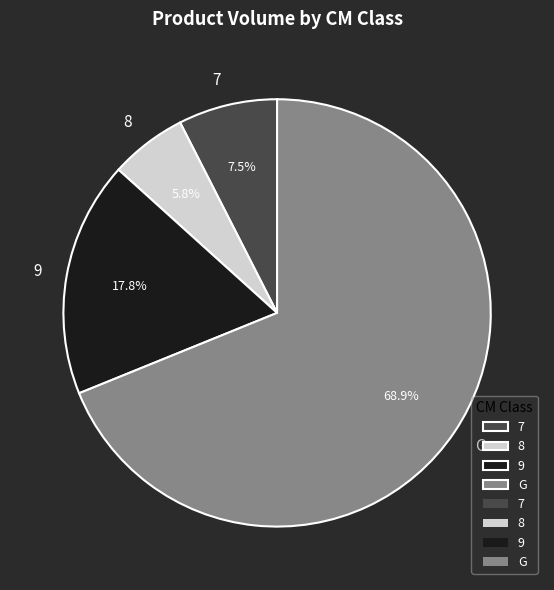

True or false: 9 accounts for 18% of the total.

True